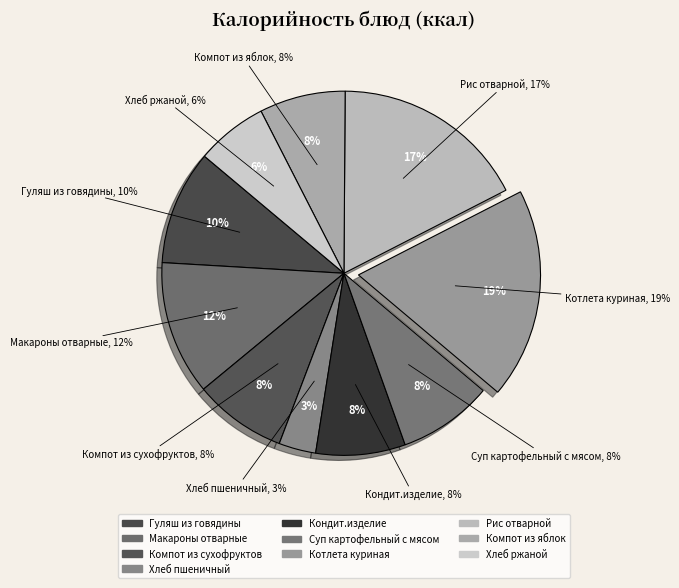

Does Компот из яблок account for over 50% of the chart?

No